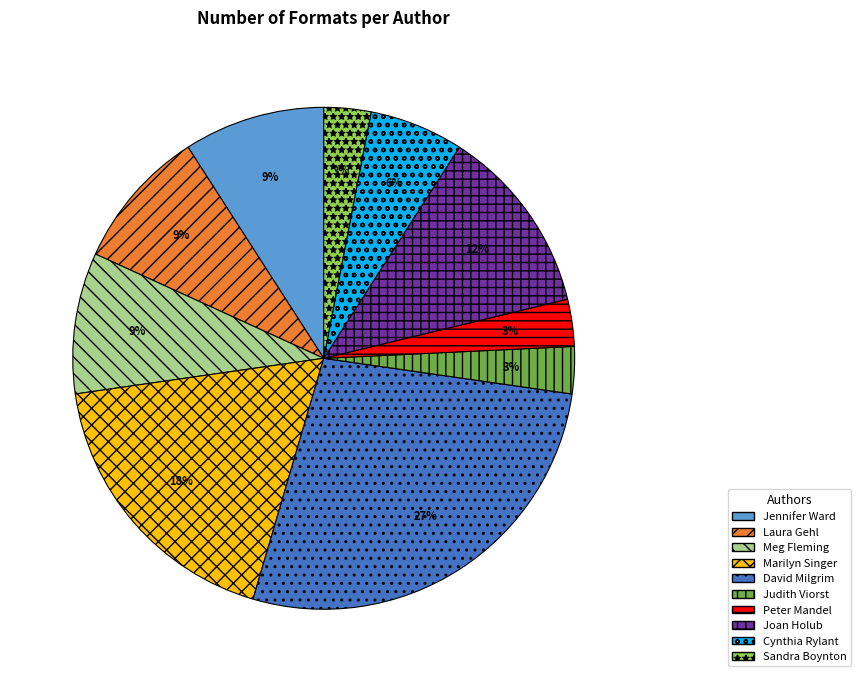

To the nearest percent, what is the average slice percentage?

10%